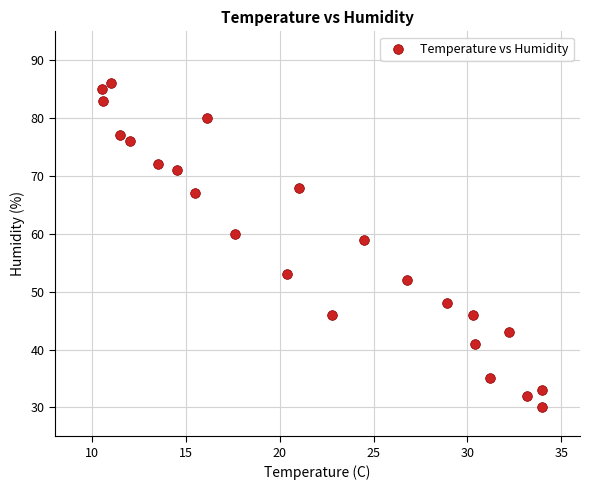

What Y value in the scatter plot is closest to 58?

59